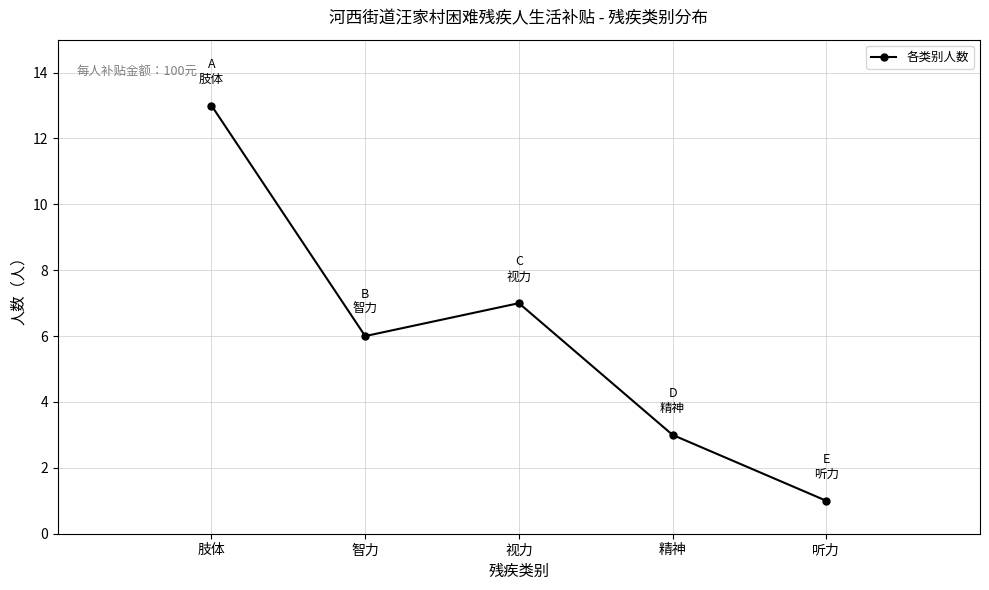

Reading right to left, list all the values displayed in this chart.

听力=1	精神=3	视力=7	智力=6	肢体=13